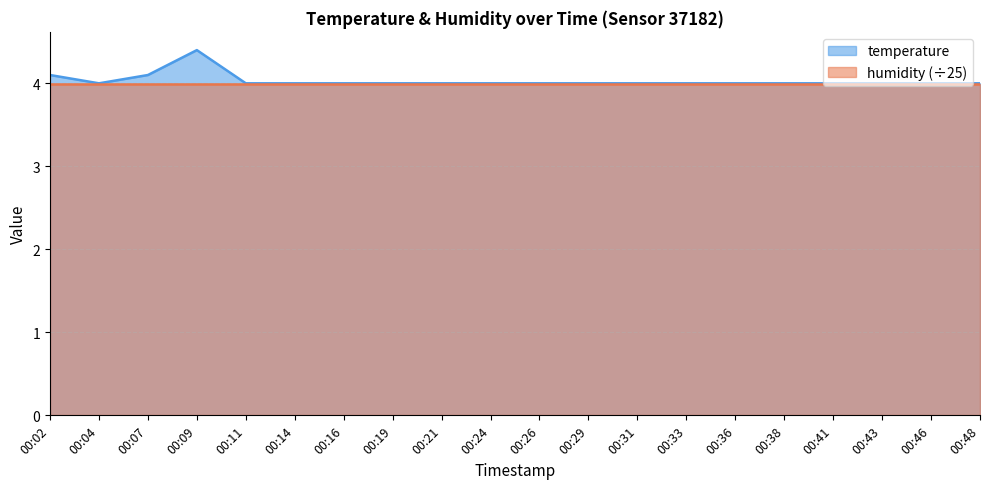

How many distinct data groups are displayed?

2